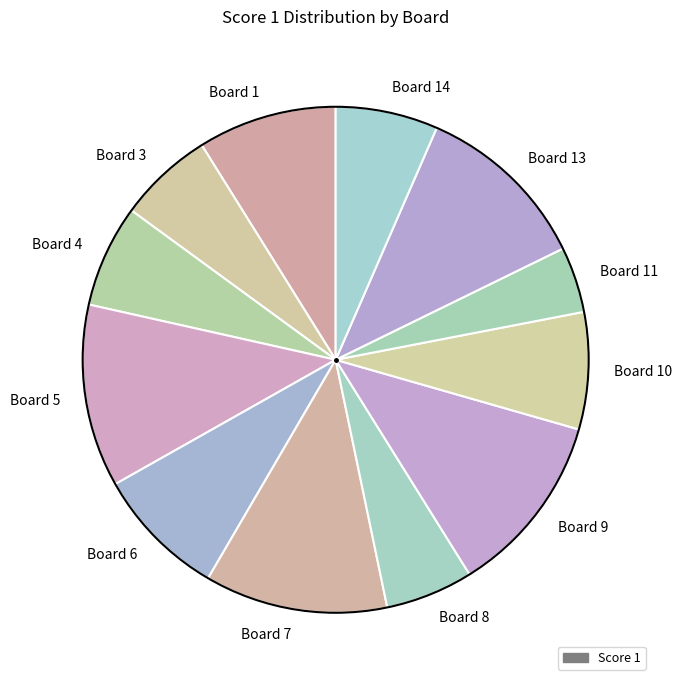

Does Board 5 account for over 50% of the chart?

No